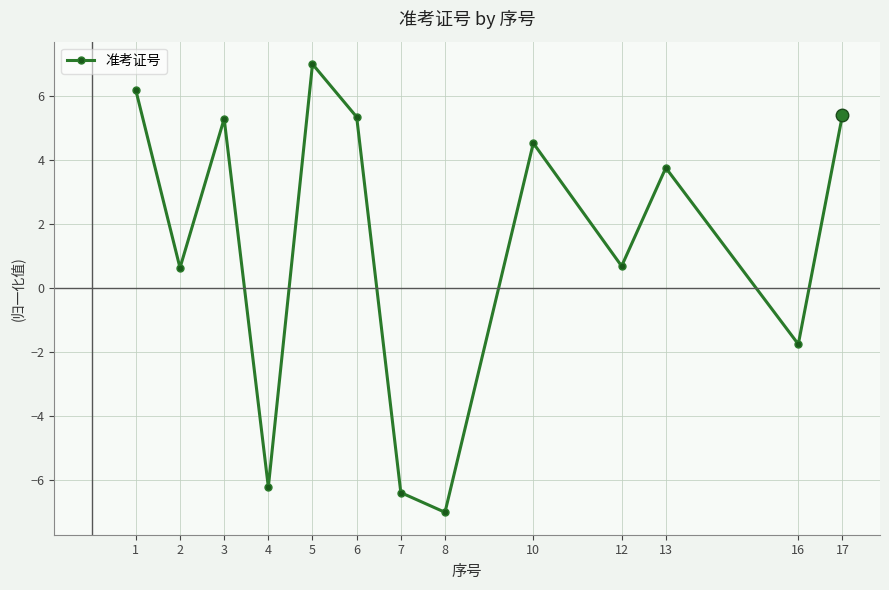

How many interior local valleys (lower than both neighbors) does the data have?

5